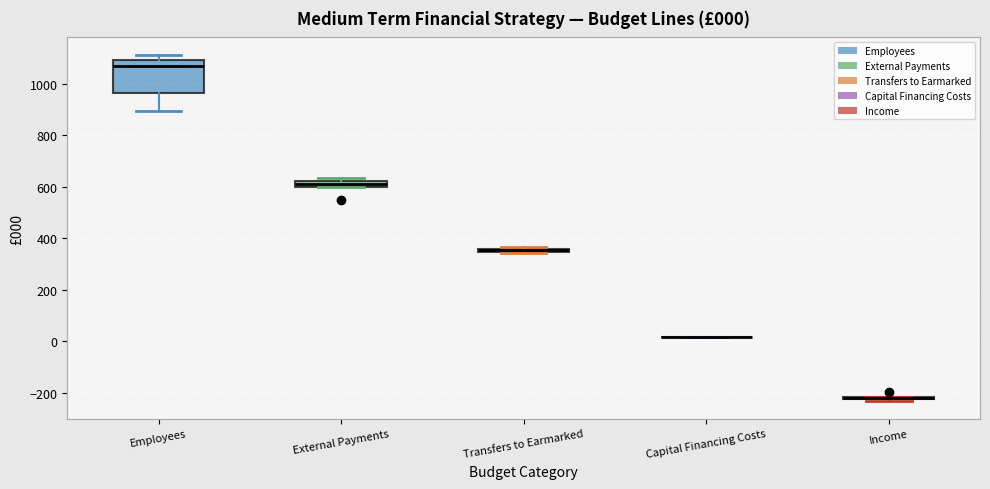

Which box is the tallest, from its lower edge to its upper edge?

Employees